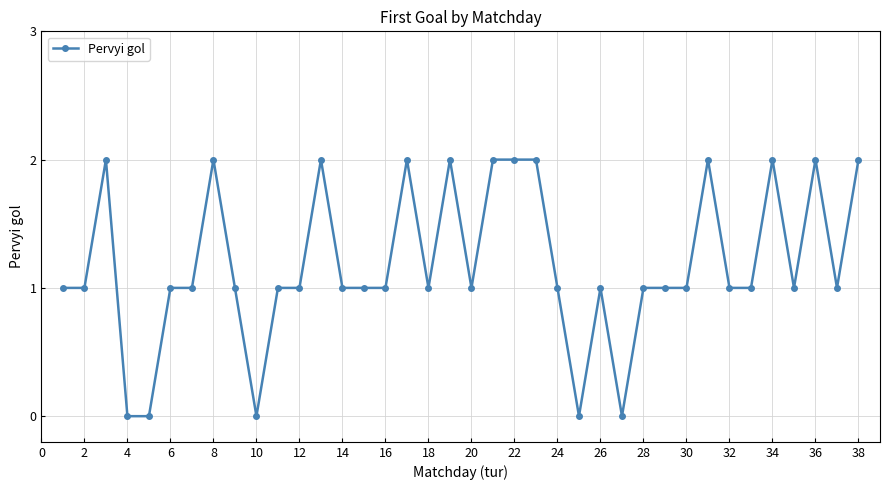

How many lines are shown in the chart?

1